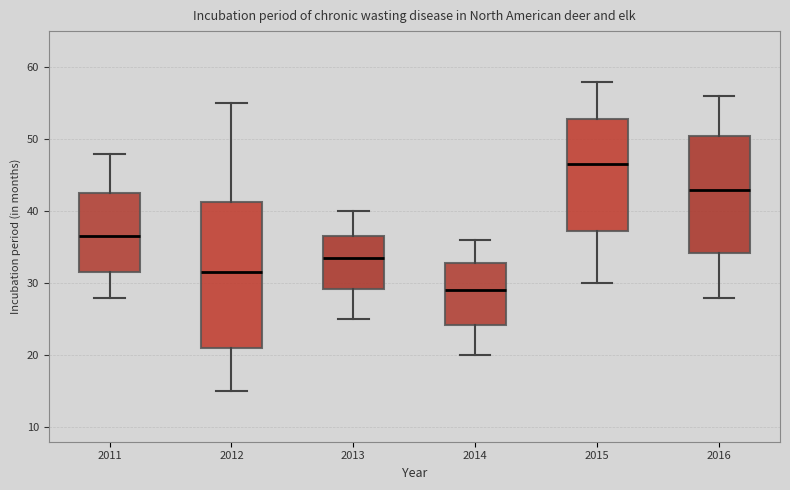

Reading left to right, read every box against the y-axis: the position of its median line, the range the box covers, and the ends of its whiskers. The values are not printed on the chart, so give them approximately, as read against the axis.

2011: median 37, box 32 to 43, whiskers 28 to 48
2012: median 32, box 21 to 41, whiskers 15 to 55
2013: median 34, box 29 to 37, whiskers 25 to 40
2014: median 29, box 24 to 33, whiskers 20 to 36
2015: median 47, box 37 to 53, whiskers 30 to 58
2016: median 43, box 34 to 51, whiskers 28 to 56